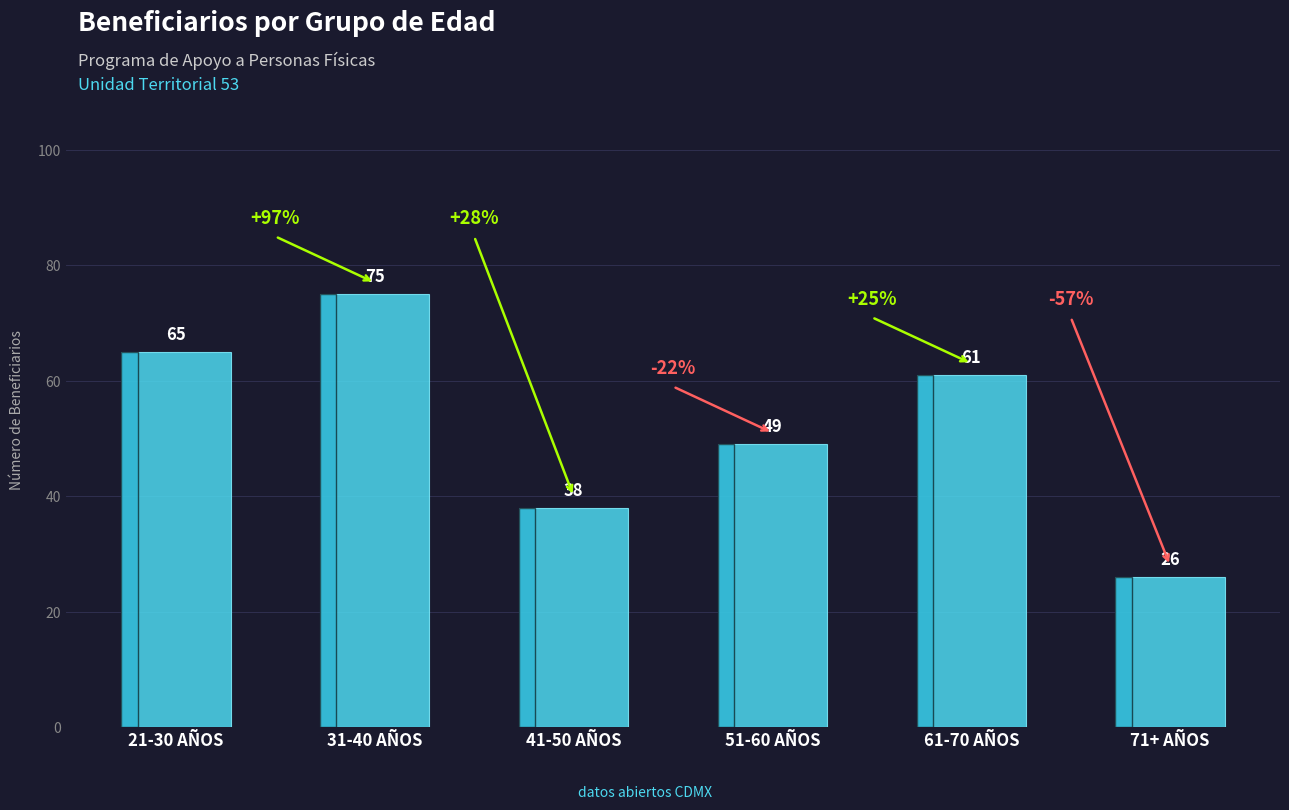

Reading left to right, what are all the values shown in this chart?

65	75	38	49	61	26